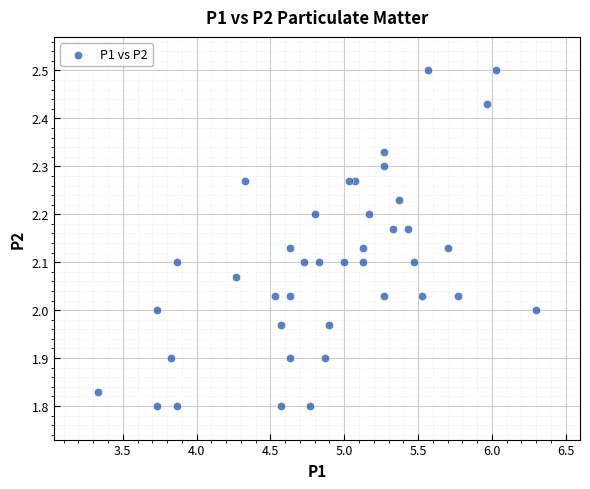

What is the range of Y values (max minus min)?

0.7